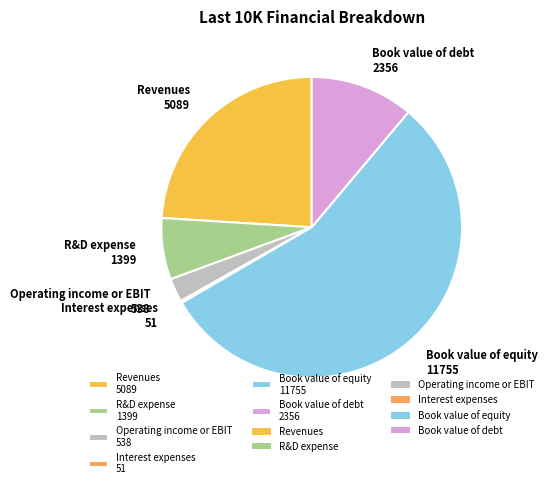

The Book value of debt slice represents 21% of the pie. True or false?

False